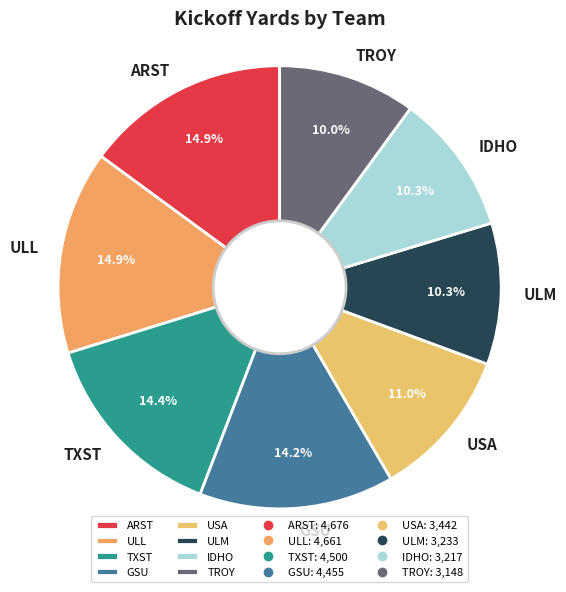

How many slices are in this pie chart?

8